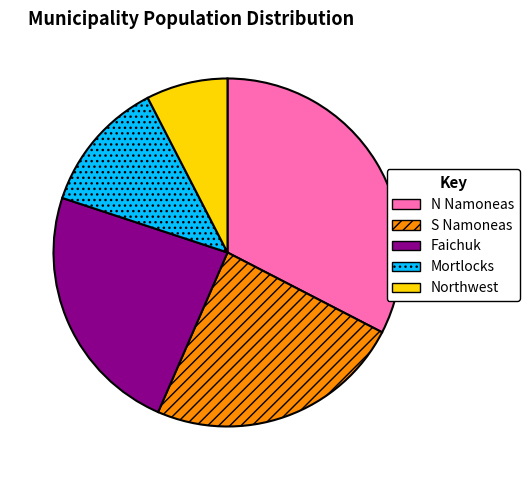

Which has a higher value, Mortlocks or Northwest?

Mortlocks